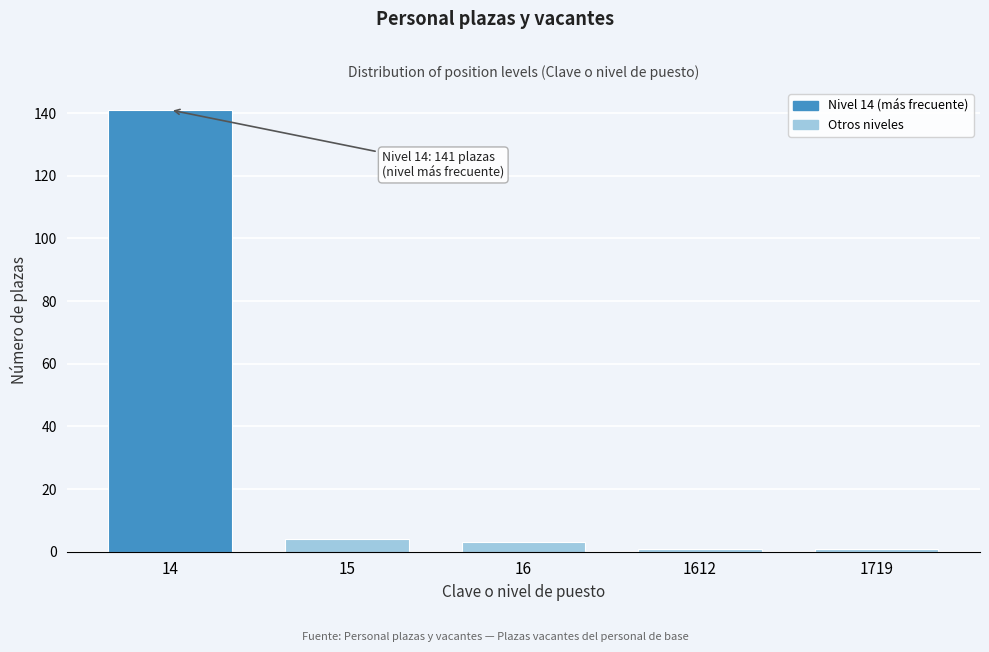

Reading right to left, transcribe all the data shown in this chart.

1719=1	1612=1	16=3	15=4	14=141